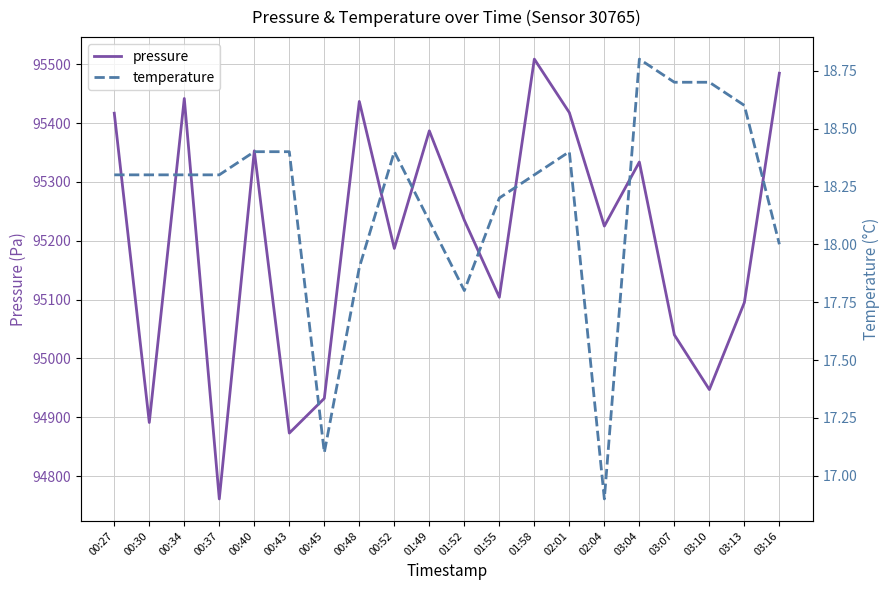

True or false: pressure and temperature intersect in this chart.

False